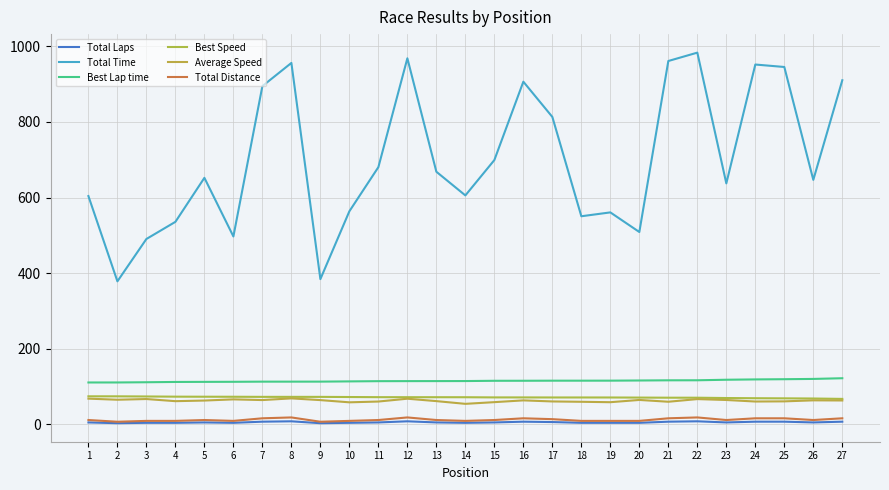

Which series has the widest spread of values?

Total Time